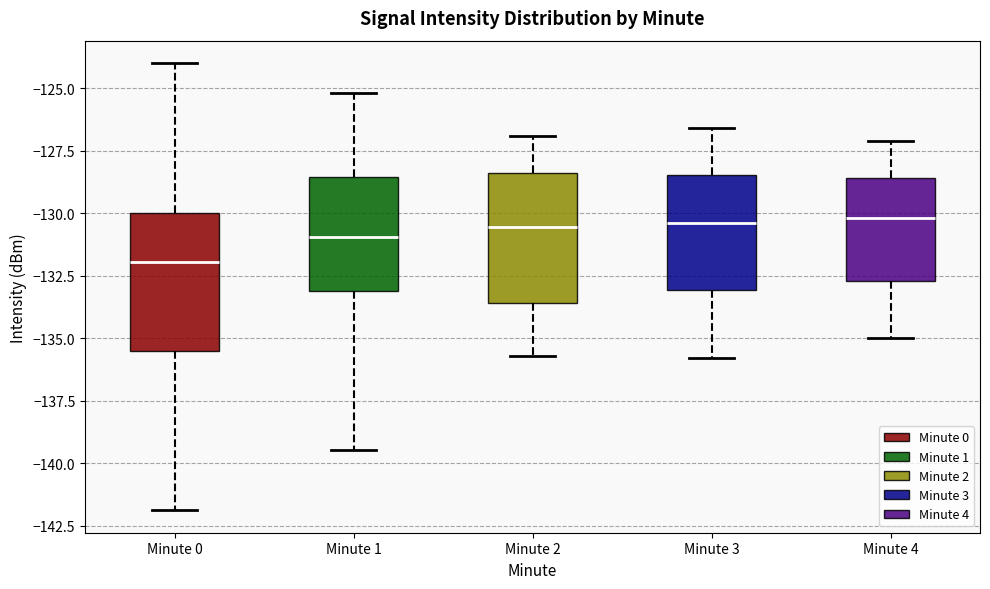

Where is the lower edge of the box for Minute 4 on the y-axis? The values are not printed on the chart, so give them approximately, as read against the axis.

-132.5